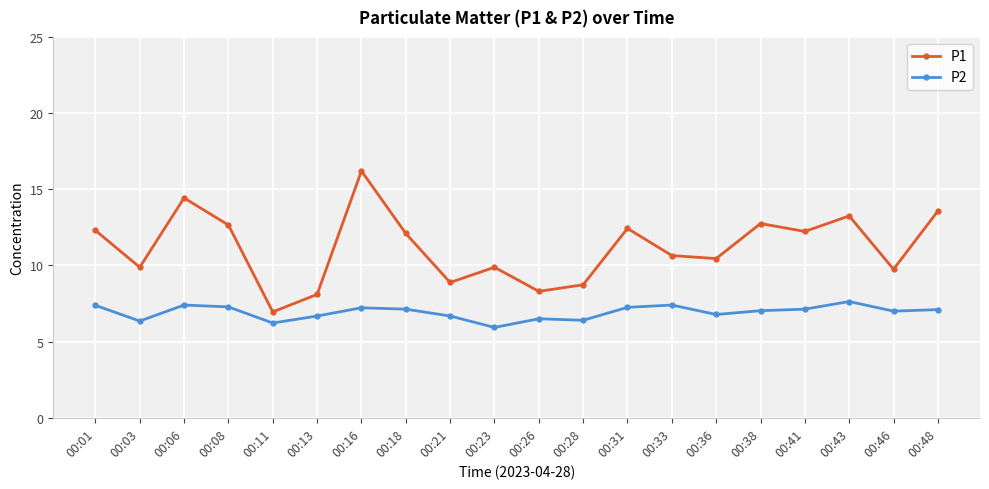

What is the difference between the P1 values at 00:28 and 00:11?

1.8